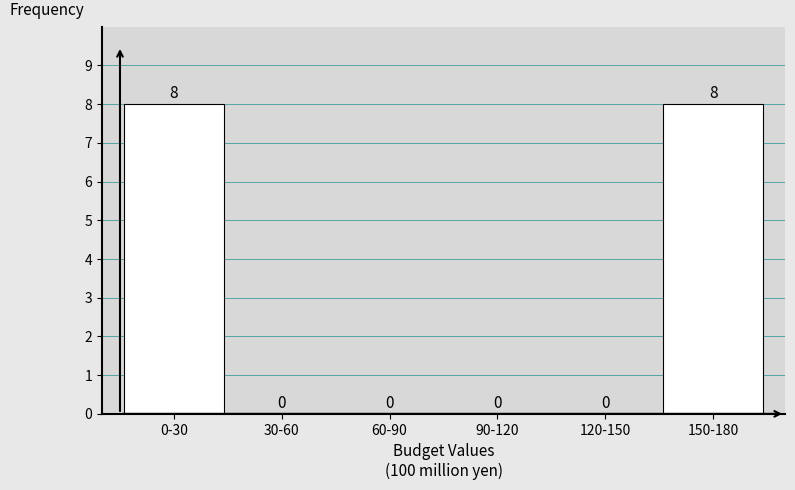

Reading right to left, what are all the values shown in this chart?

150-180=8	120-150=0	90-120=0	60-90=0	30-60=0	0-30=8